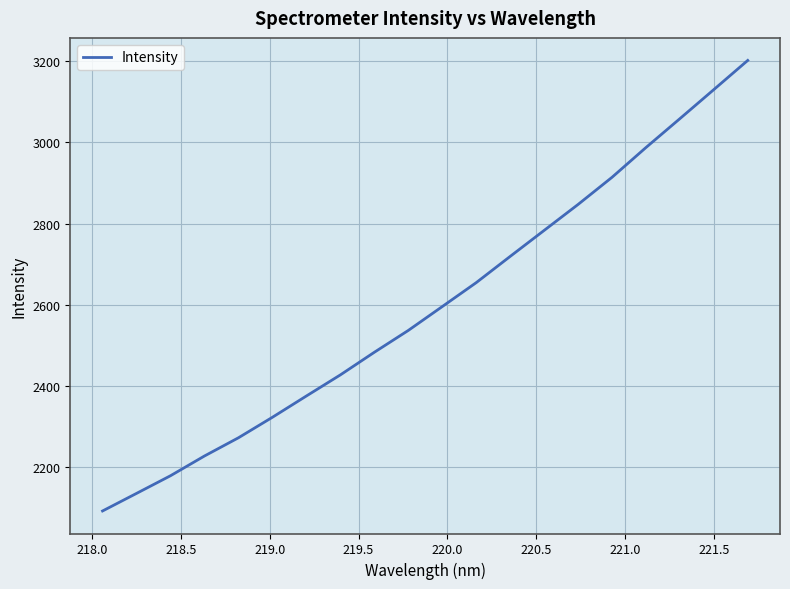

What is the smallest value displayed?

2091.6